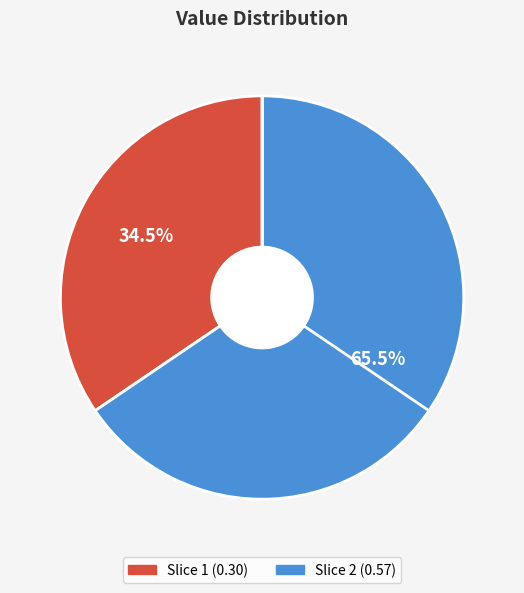

Is there any slice that represents more than half of the pie?

Yes